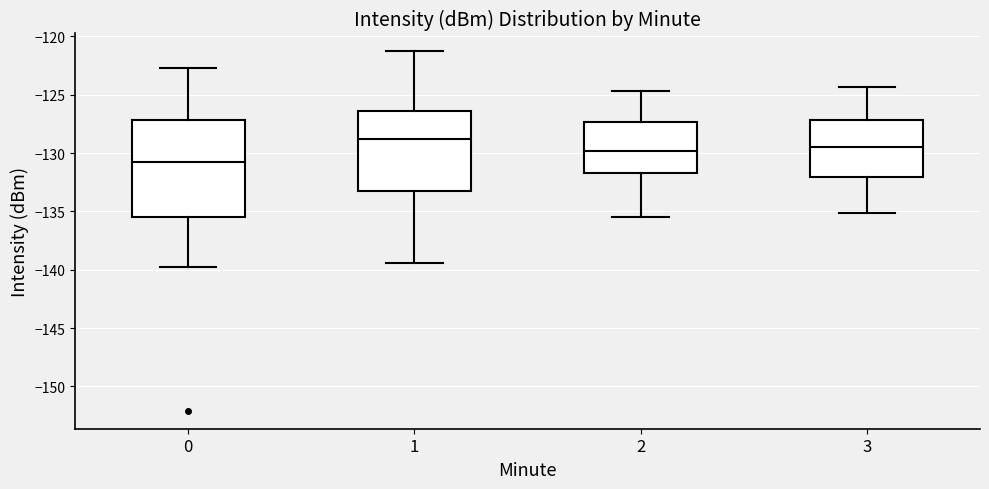

Reading left to right, transcribe this box plot: for each box, give where its median line is, the range the box spans, and where its two whiskers end, as read against the y-axis. The values are not printed on the chart, so give them approximately, as read against the axis.

0: median -131.0, box -135.5 to -127.0, whiskers -140.0 to -122.5
1: median -129.0, box -133.0 to -126.5, whiskers -139.5 to -121.5
2: median -130.0, box -131.5 to -127.5, whiskers -135.5 to -124.5
3: median -129.5, box -132.0 to -127.0, whiskers -135.0 to -124.5